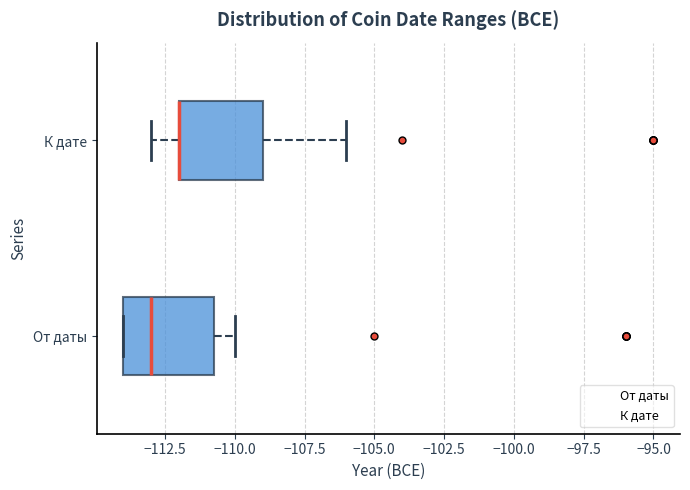

Where does the right whisker of the box for К дате end on the x-axis? The values are not printed on the chart, so give them approximately, as read against the axis.

-106.0